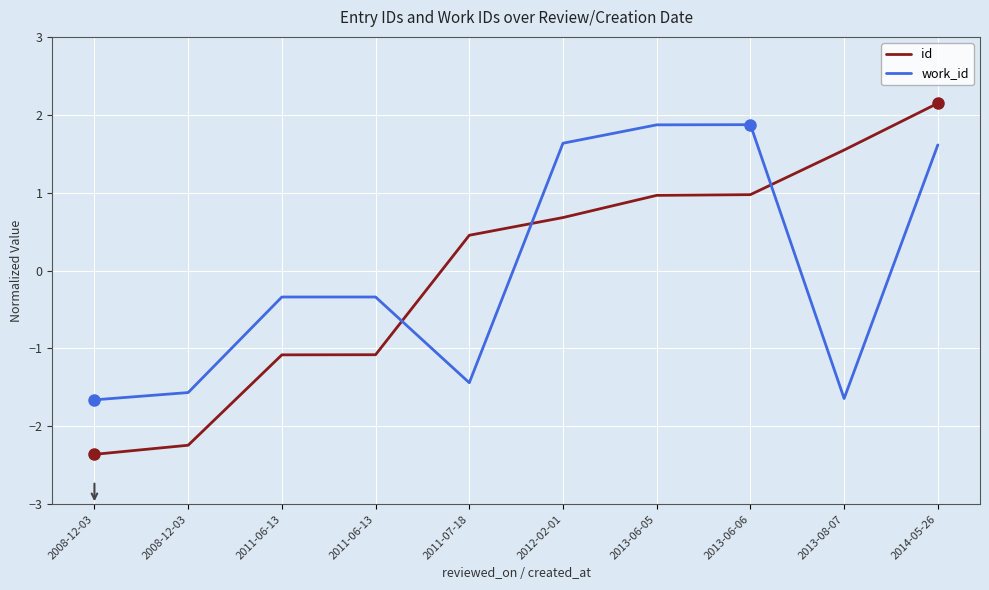

How many positive values does the id series have?

6